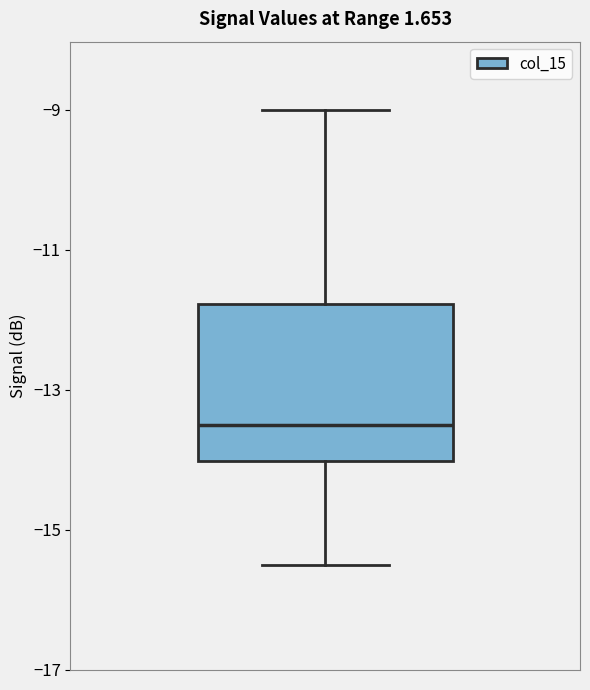

Read this box plot against the y-axis: the position of the median line, the range covered by the box, and the ends of both whiskers. The values are not printed on the chart, so give them approximately, as read against the axis.

median -13.4, box -14.0 to -11.8, whiskers -15.4 to -9.0